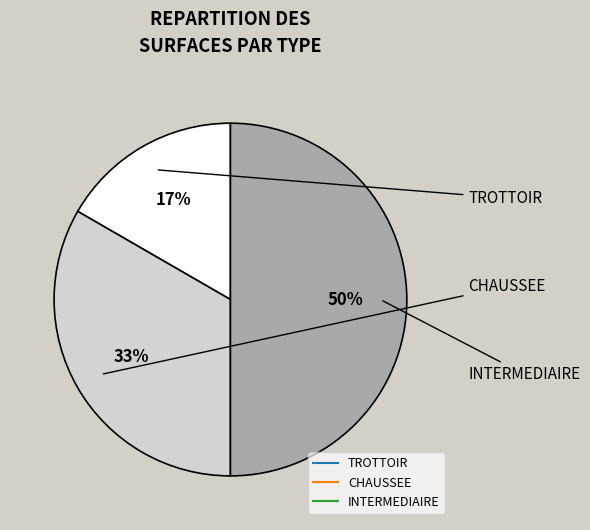

Between CHAUSSEE and TROTTOIR, which is larger?

CHAUSSEE